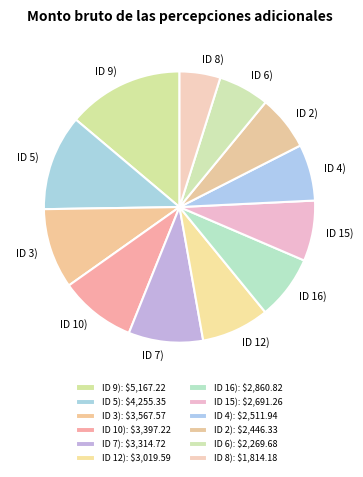

Does any single category account for the majority?

No